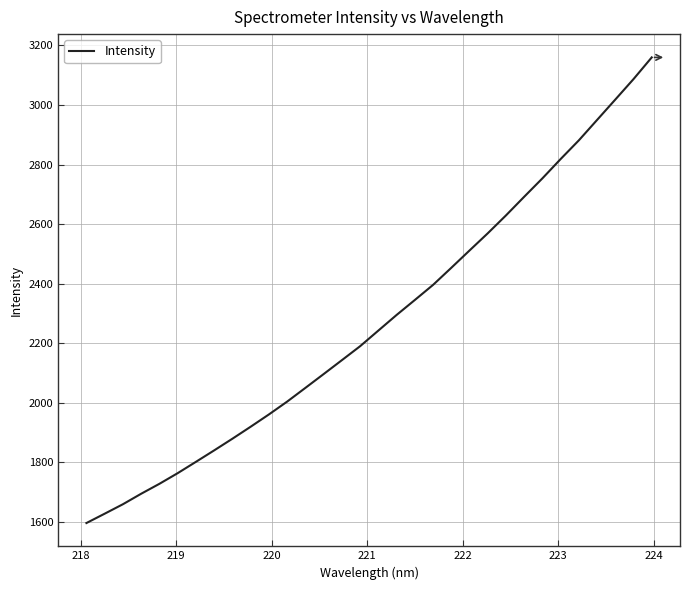

What is the minimum value shown in the chart?

1595.5